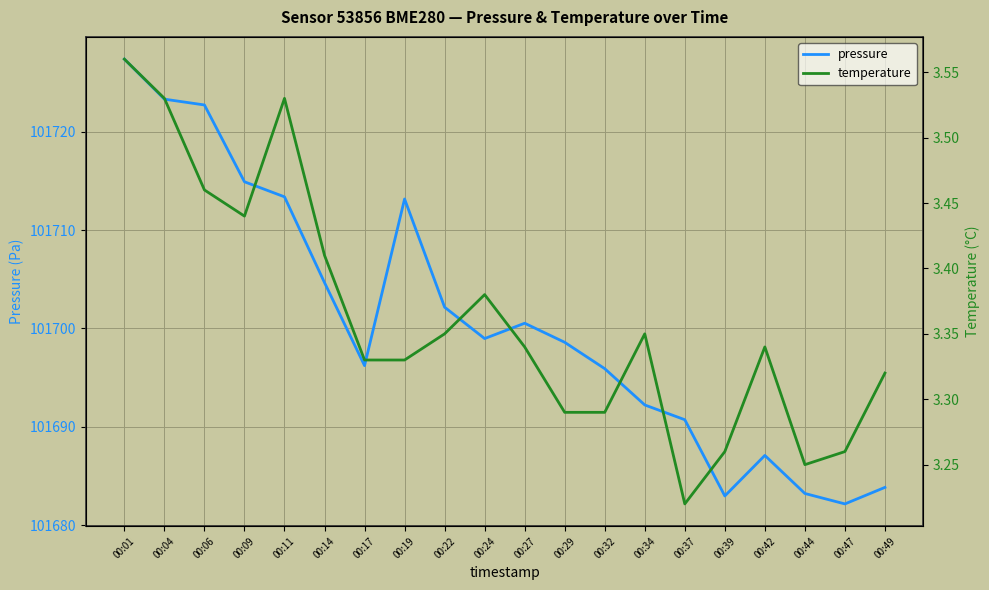

True or false: pressure and temperature cross at least once.

False